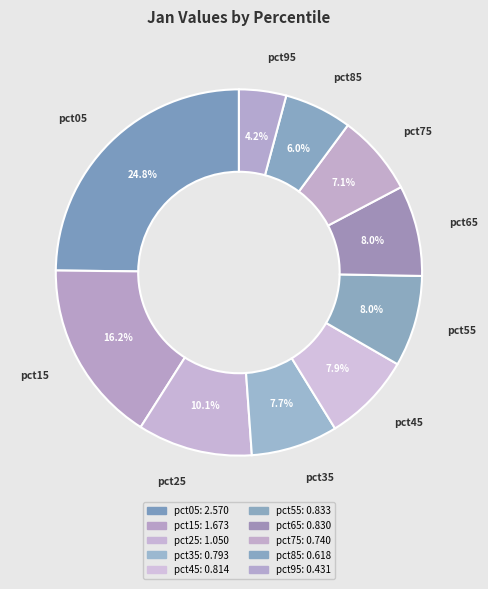

Is the sum of pct95 and pct75 greater than half?

No